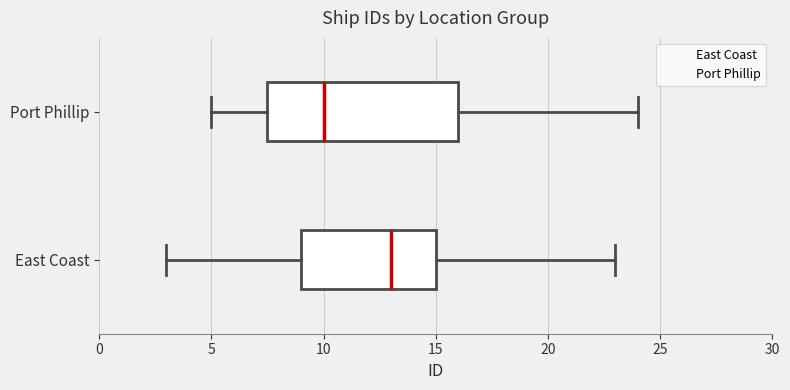

Where does the median line of the box for Port Phillip sit on the x-axis? The values are not printed on the chart, so give them approximately, as read against the axis.

10.0